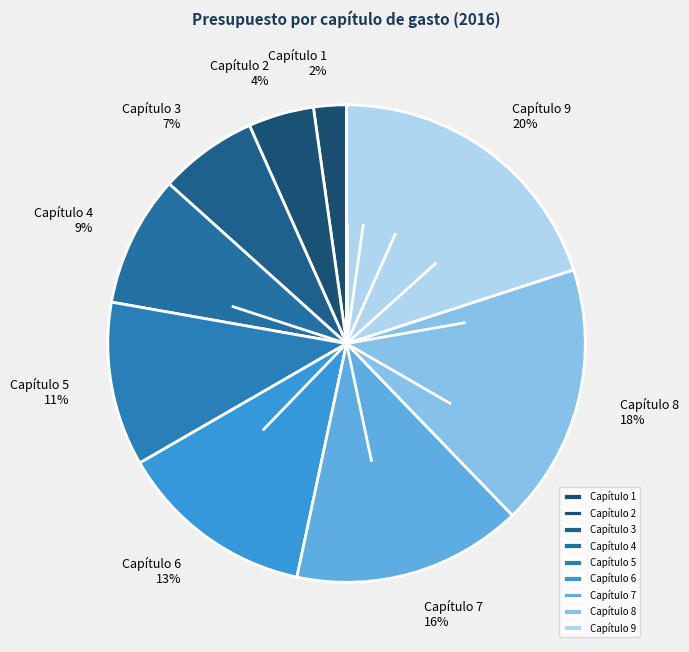

Does Capítulo 1 account for over 50% of the chart?

No